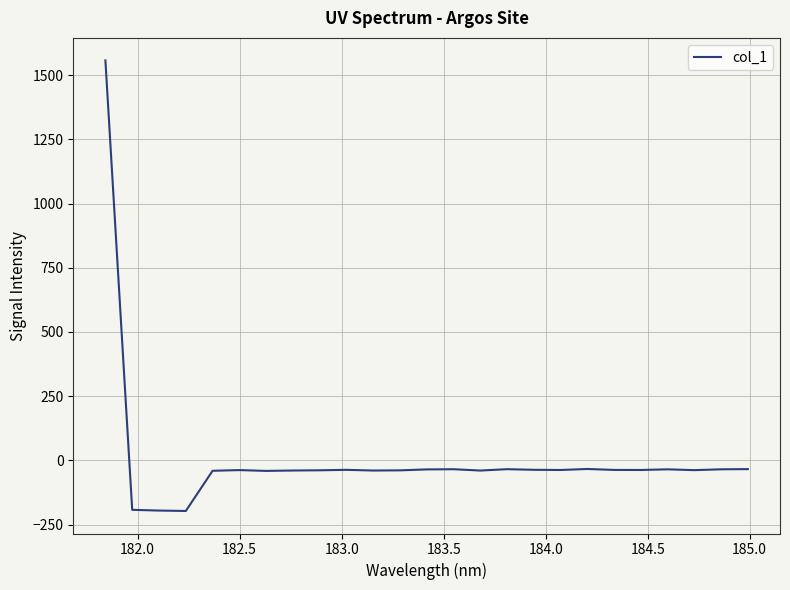

How many distinct data groups are displayed?

1